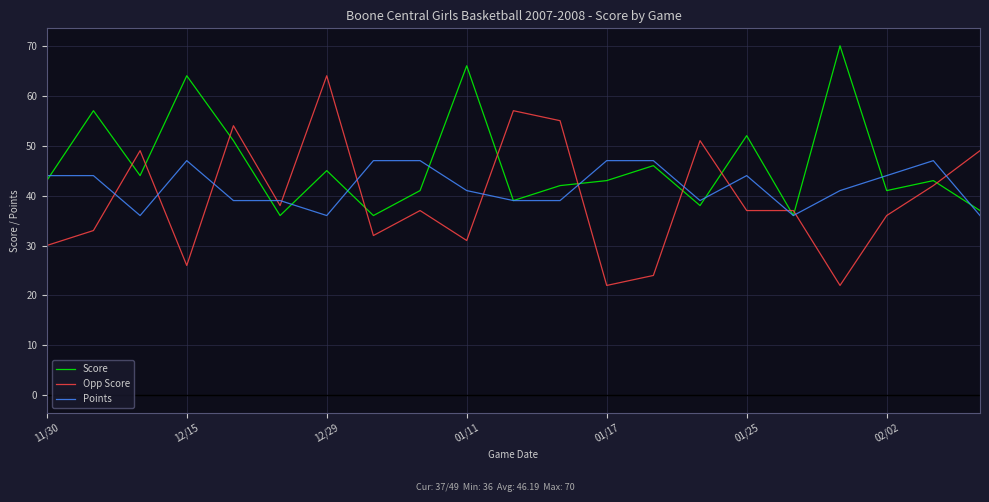

Which series ends up on top after the final intersection of Opp Score and Points?

Opp Score